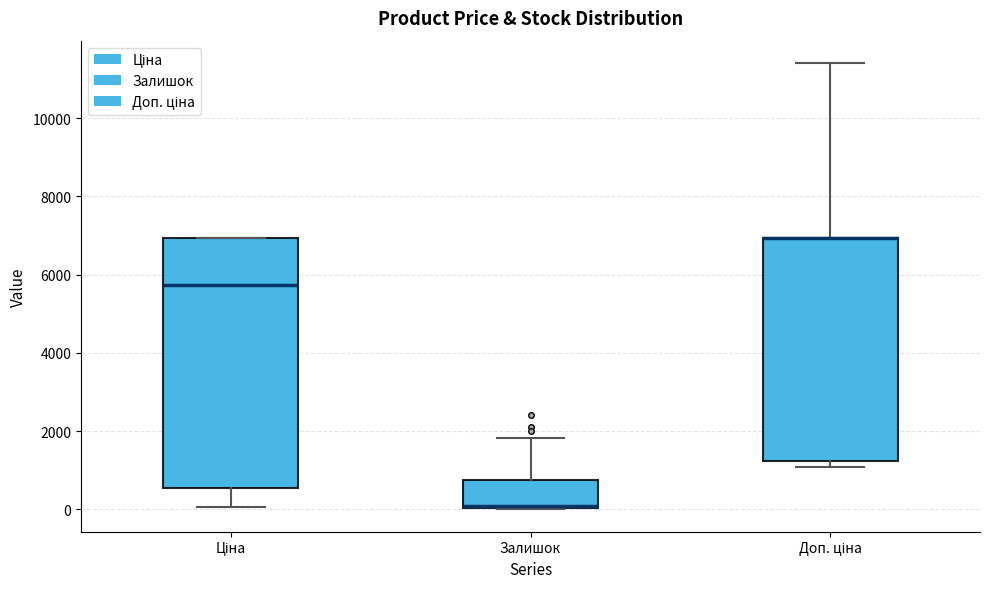

Reading left to right, read every box against the y-axis: the position of its median line, the range the box covers, and the ends of its whiskers. The values are not printed on the chart, so give them approximately, as read against the axis.

Ціна: median 5800, box 600 to 7000, whiskers 0 to 7000
Залишок: median 0 (drawn on the box's lower edge), box 0 to 800, whiskers 0 to 1800
Доп. ціна: median 7000 (drawn on the box's upper edge), box 1200 to 7000, whiskers 1000 to 11400